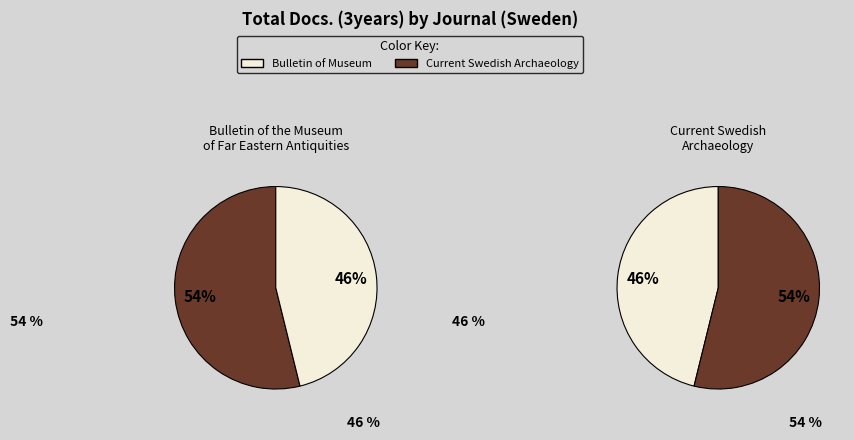

To the nearest percent, what is the difference between the Current Swedish Archaeology and Bulletin of the Museum of Far Eastern Antiquities slice percentages?

8%